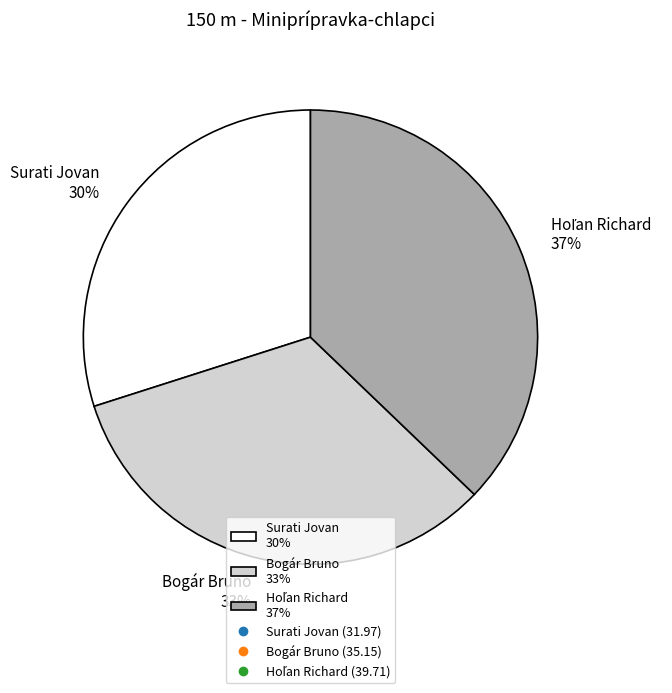

Is it true that Bogár Bruno is 33% of the pie?

True